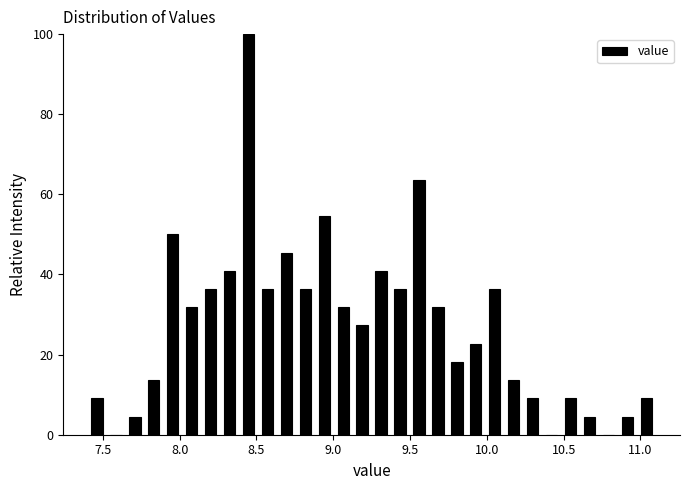

Read against the x-axis, roughly where is the centre of the tallest bar?

8.45